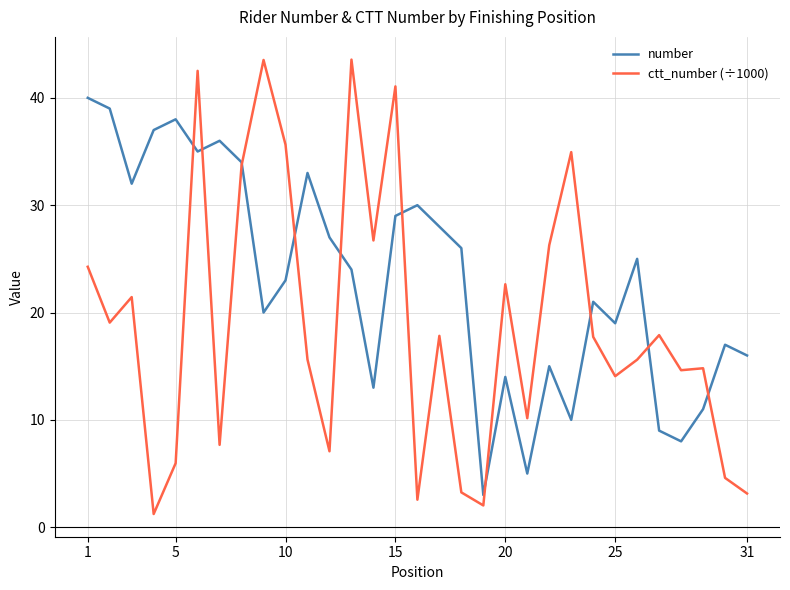

What is the lowest value of the ctt_number (÷1000) series?

1.2